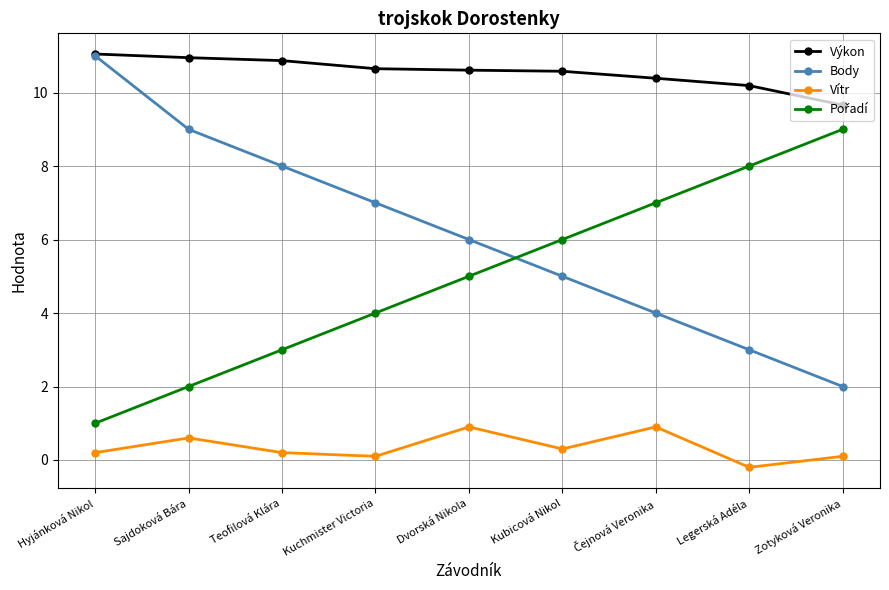

What is the spread (max minus min) of values at Teofilová Klára?

10.7